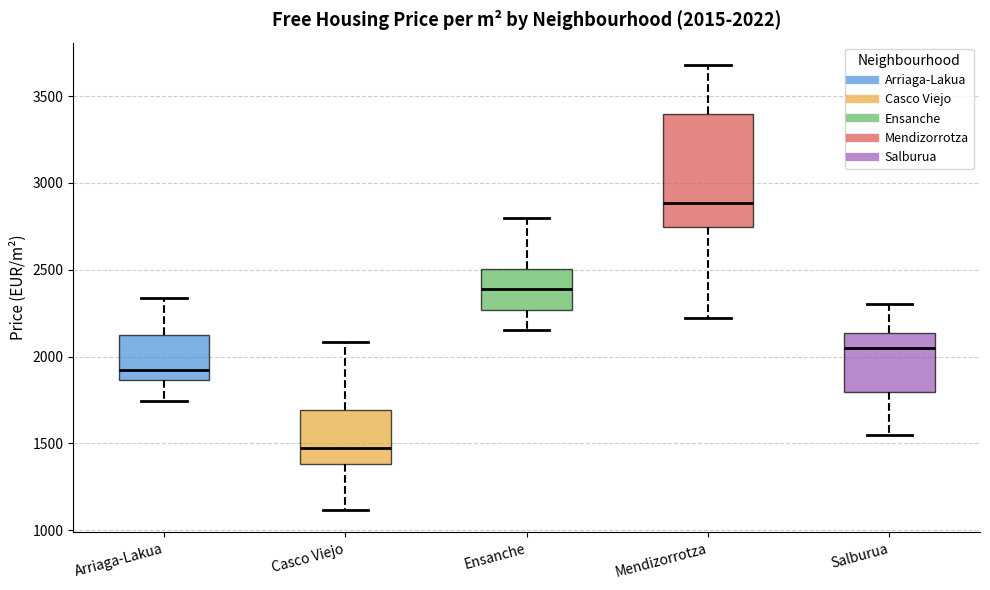

Which box has the lowest median line?

Casco Viejo